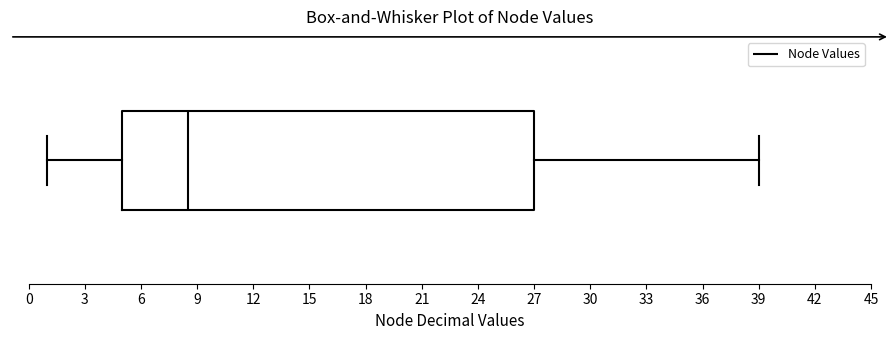

Transcribe this box plot: give where the median line is, the range the box spans, and where the two whiskers end, as read against the x-axis. The values are not printed on the chart, so give them approximately, as read against the axis.

median 8.5, box 5.0 to 27.0, whiskers 1.0 to 39.0